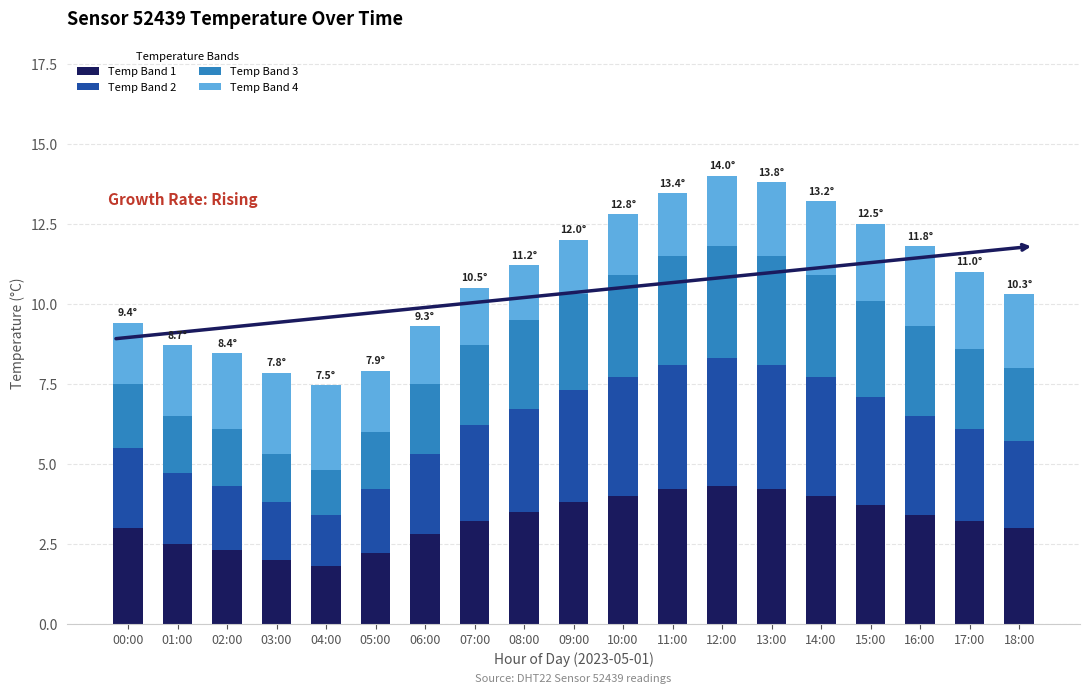

Is it true that Temp Band 1 equals 2.0 at 03:00?

True